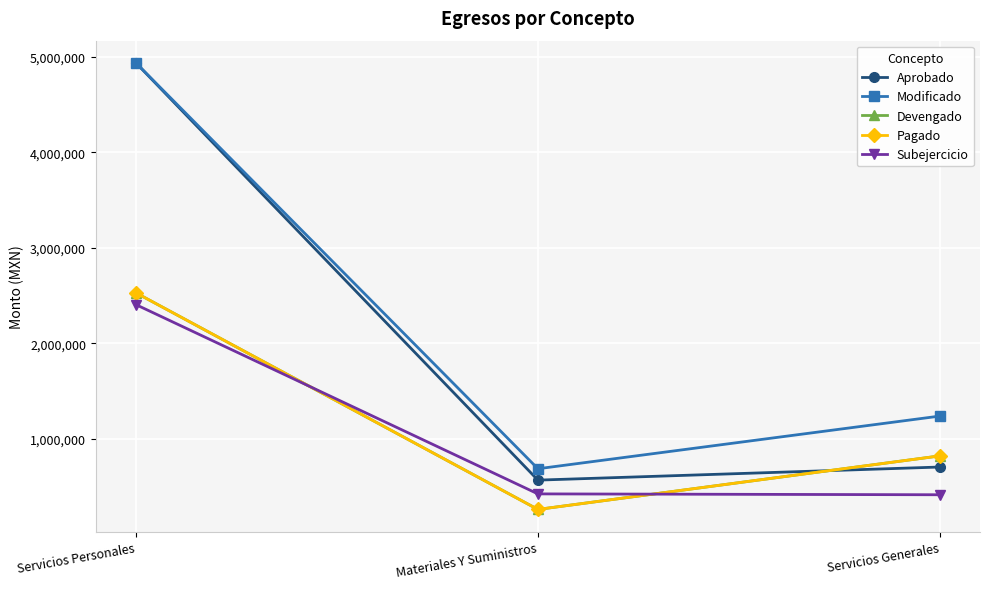

Which series has the widest spread of values?

Aprobado